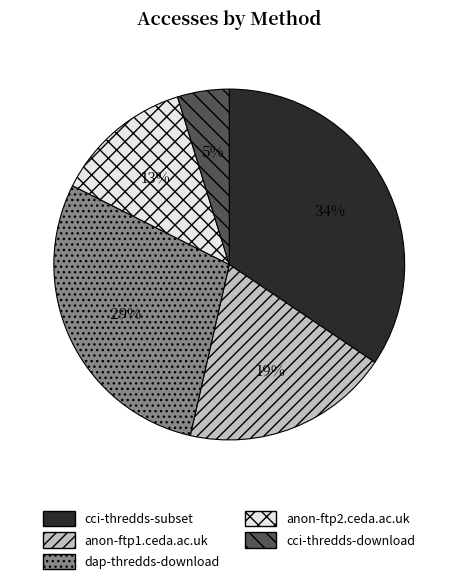

Does dap-thredds-download account for over 50% of the chart?

No